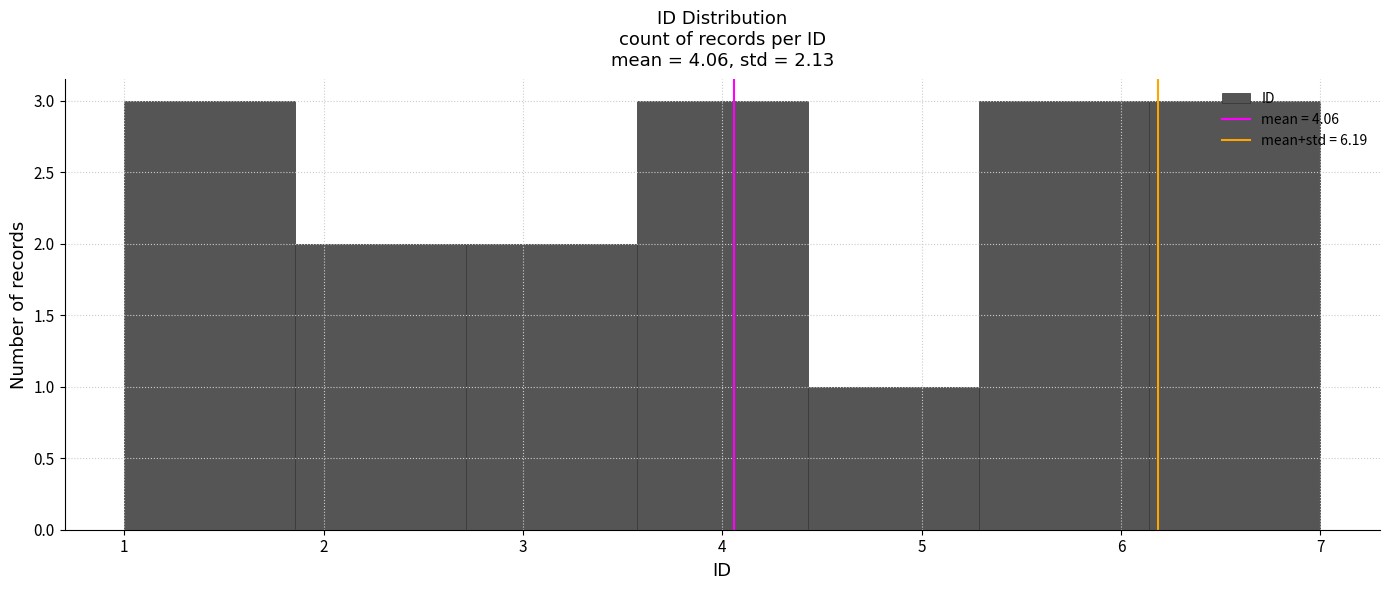

How tall is the bar that spans 3.6 to 4.4 on the x-axis? Neither the bar edges nor the heights are printed on the chart, so give them approximately, as read against the axes.

3